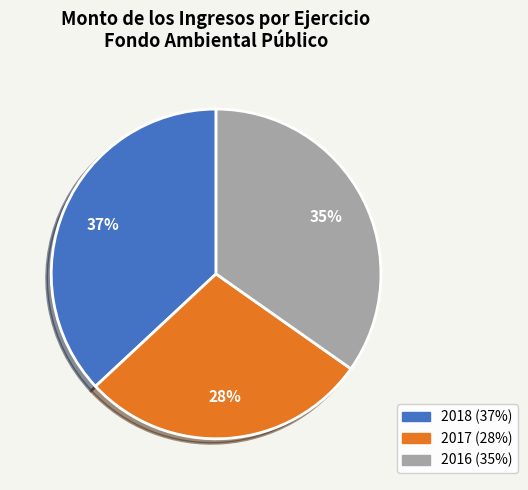

Is there any slice that represents more than half of the pie?

No